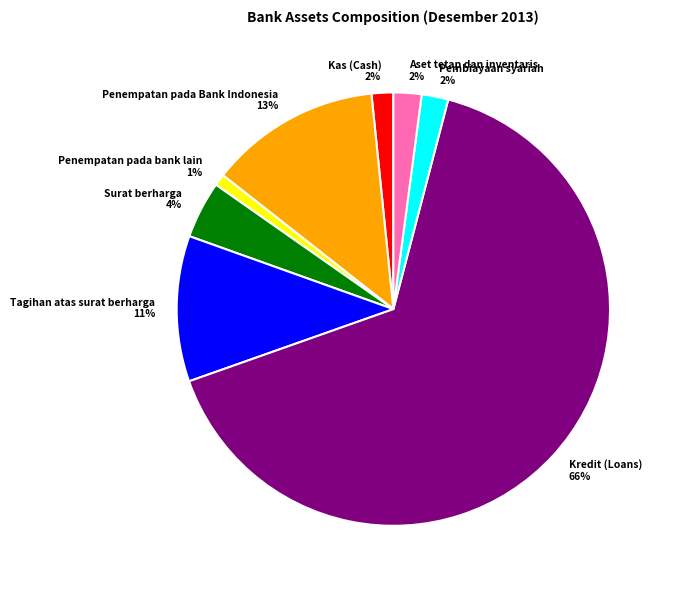

To the nearest percent, what is the combined percentage of Kredit (Loans) and Penempatan pada Bank Indonesia?

78%